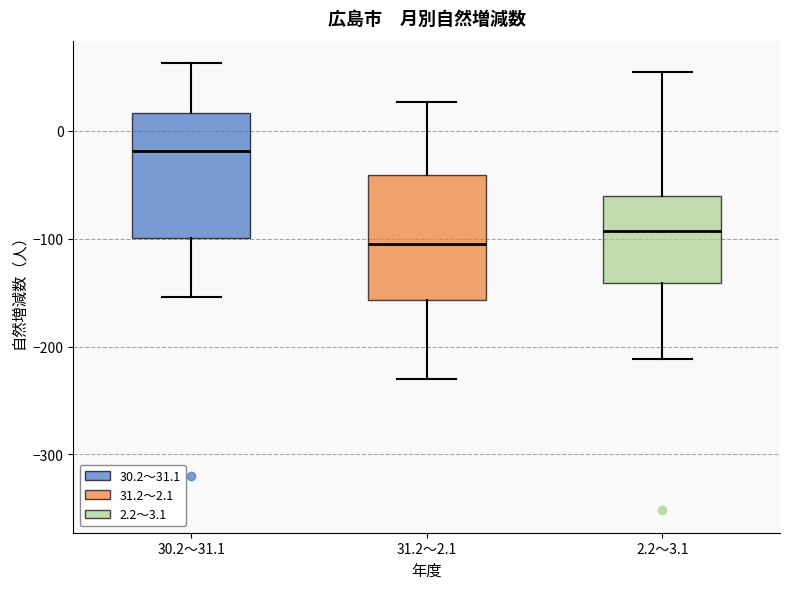

Reading left to right, read every box against the y-axis: the position of its median line, the range the box covers, and the ends of its whiskers. The values are not printed on the chart, so give them approximately, as read against the axis.

30.2～31.1: median -20, box -100 to 20, whiskers -150 to 60
31.2～2.1: median -100, box -160 to -40, whiskers -230 to 30
2.2～3.1: median -90, box -140 to -60, whiskers -210 to 60